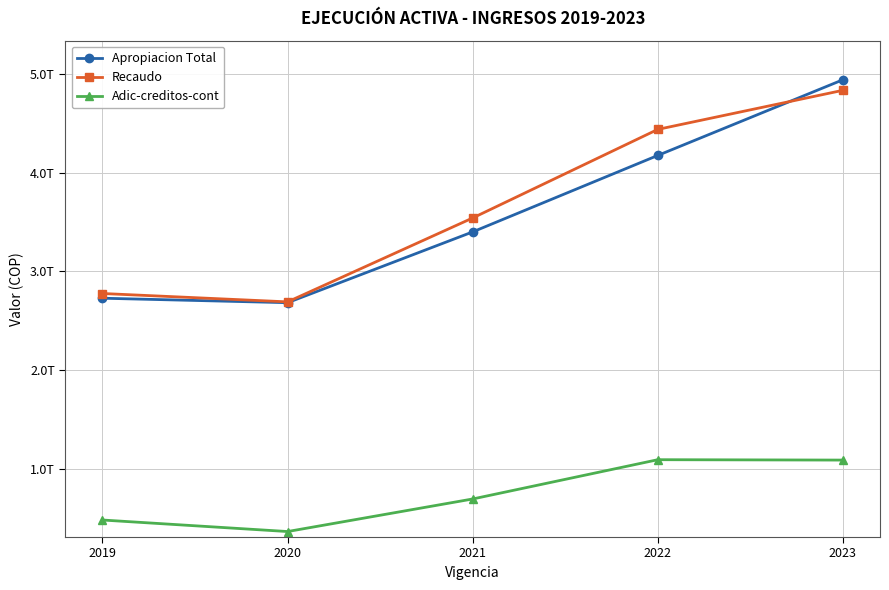

Does the chart have visible grid lines?

Yes